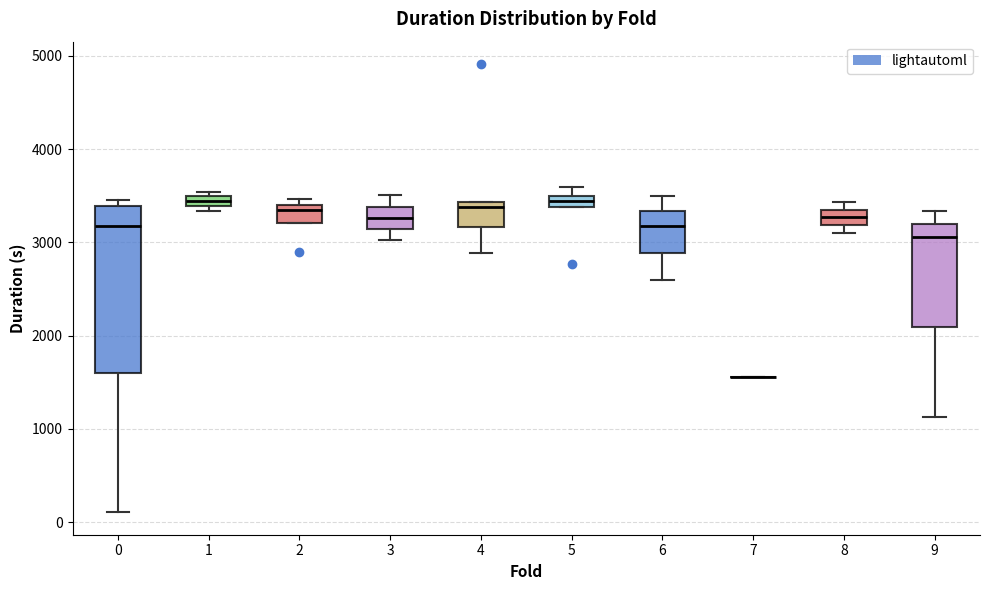

Comparing the boxes themselves (not the whiskers), which one is the tallest?

0